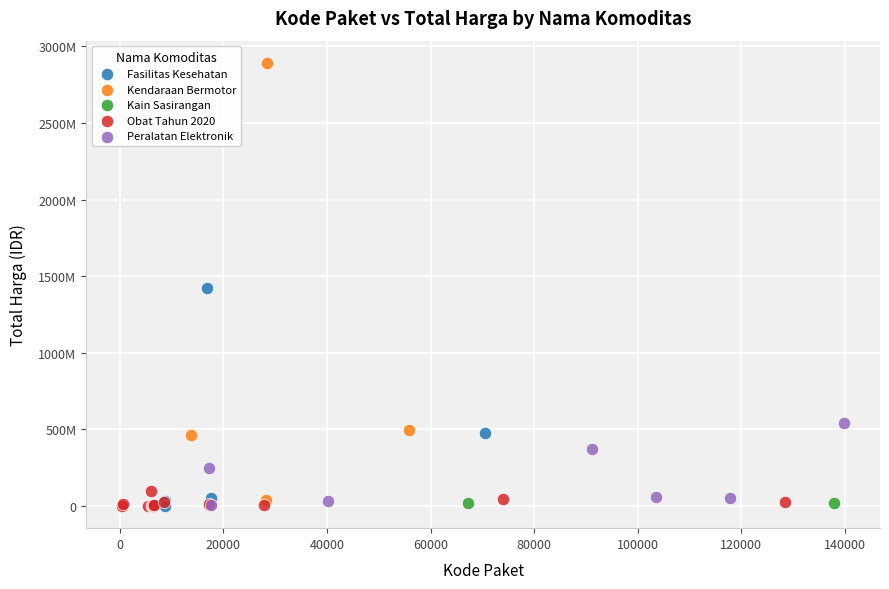

What are all the series names shown in the legend?

Fasilitas Kesehatan, Kendaraan Bermotor, Kain Sasirangan, Obat Tahun 2020, Peralatan Elektronik